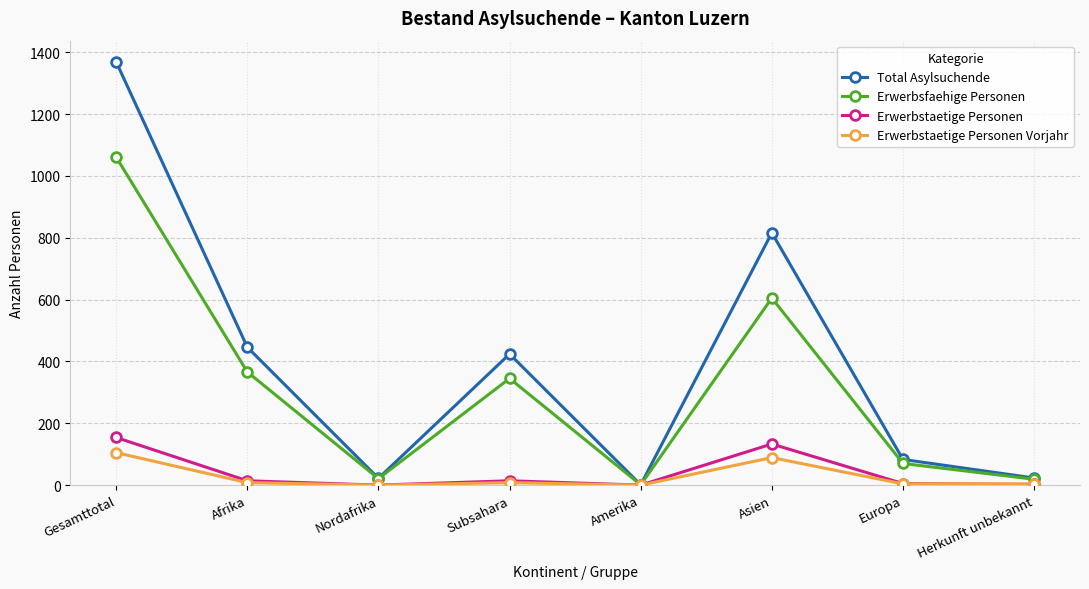

What is the difference between the maximum and minimum values in the Erwerbsfaehige Personen series?

1060